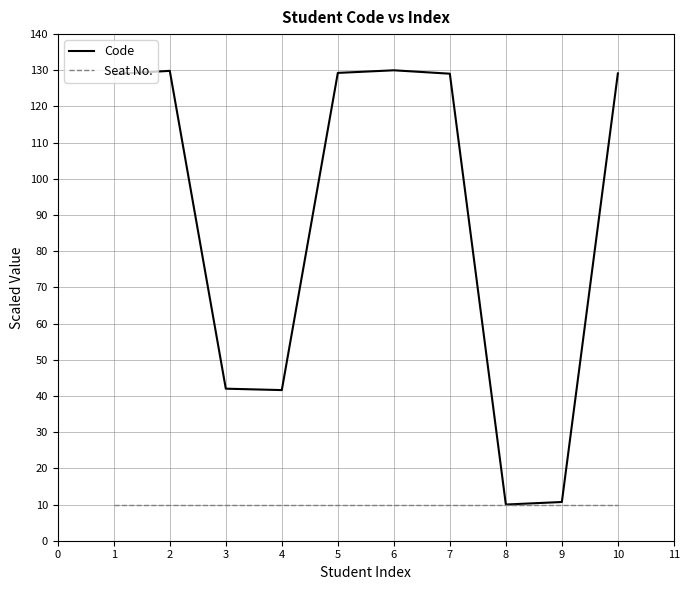

Rank the series by their average value, from lowest to highest.

Seat No., Code